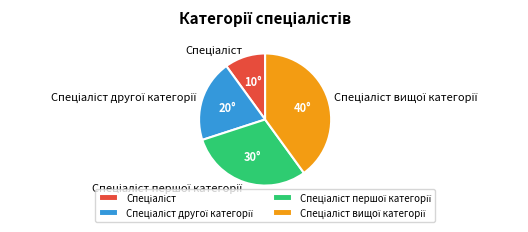

Is there any slice that represents more than half of the pie?

No